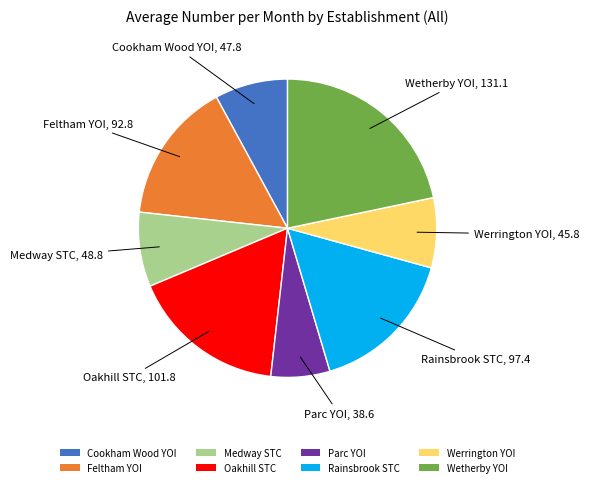

Is the sum of Rainsbrook STC and Parc YOI greater than half?

No